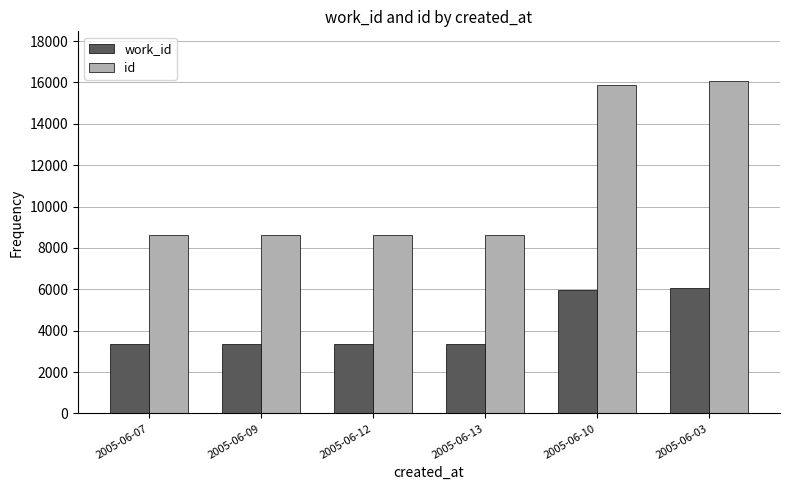

Which series has the largest total across all categories?

id